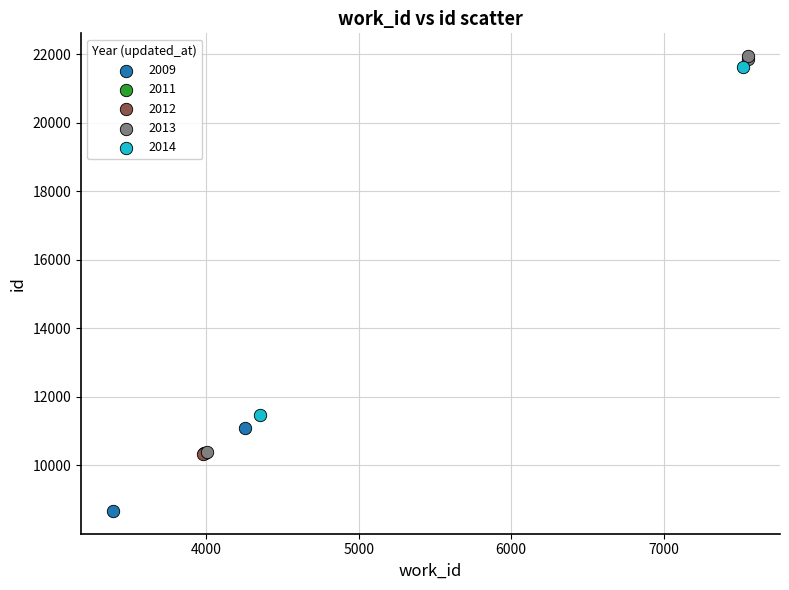

Which series reaches the minimum Y coordinate?

2009